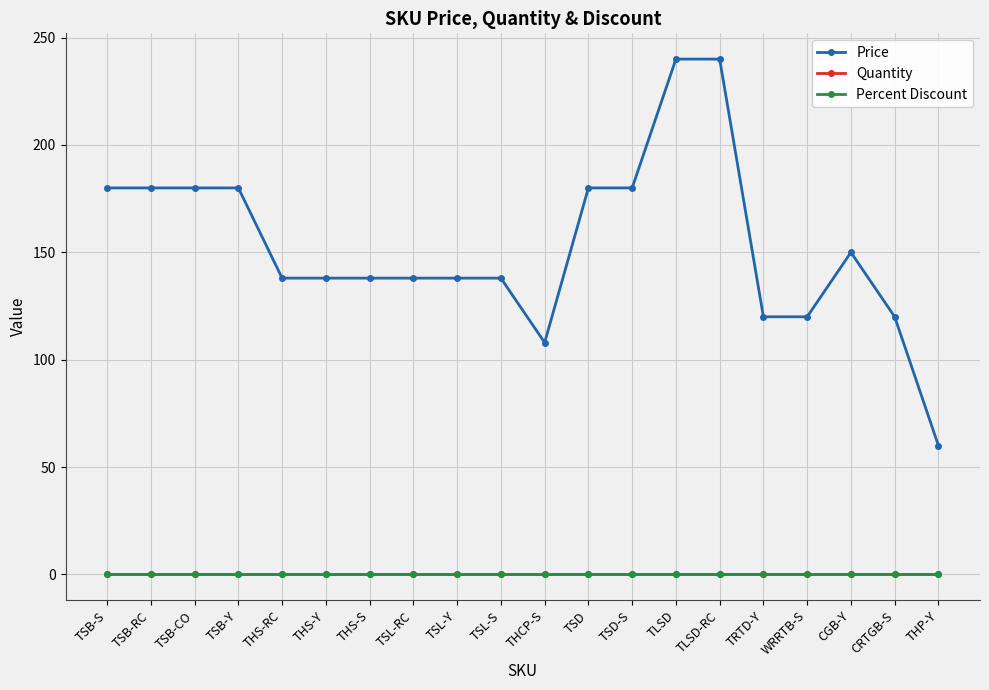

How many lines are shown in the chart?

3